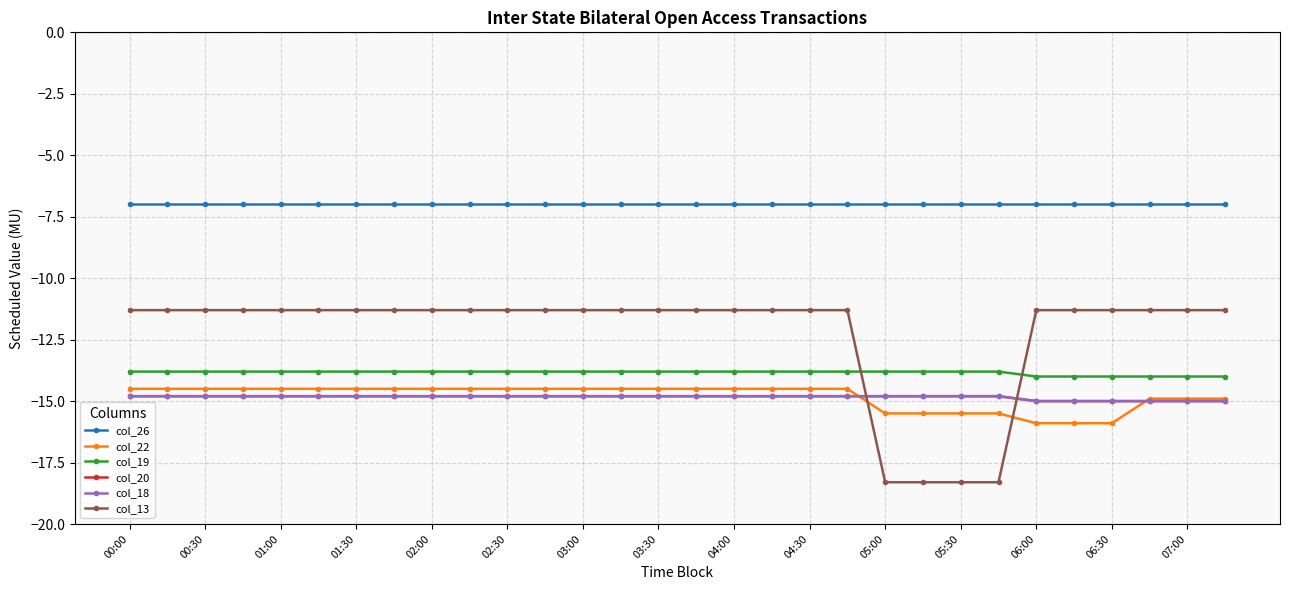

True or false: col_19 and col_13 intersect in this chart.

True